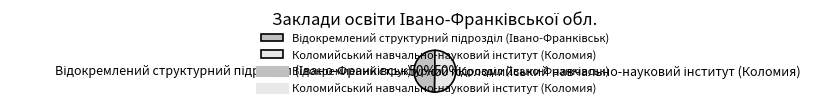

How many segments does this pie chart have?

2